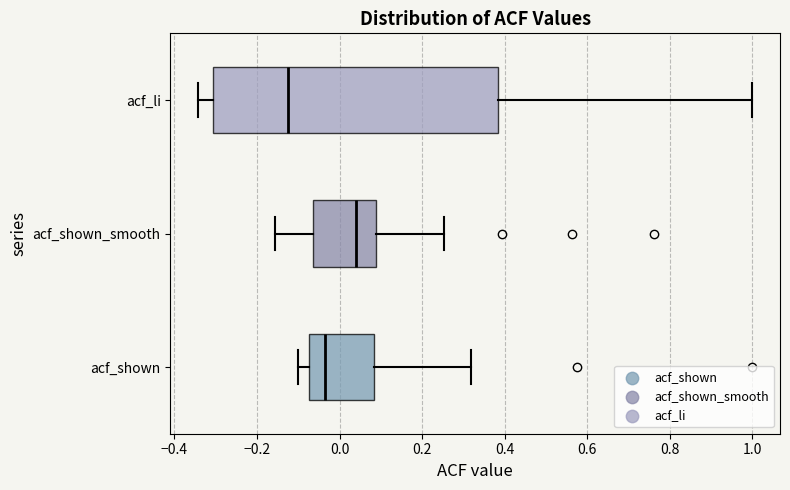

Reading bottom to top, read every box against the x-axis: the position of its median line, the range the box covers, and the ends of its whiskers. The values are not printed on the chart, so give them approximately, as read against the axis.

acf_shown: median -0.04, box -0.08 to 0.08, whiskers -0.10 to 0.32
acf_shown_smooth: median 0.04, box -0.06 to 0.08, whiskers -0.16 to 0.26
acf_li: median -0.12, box -0.30 to 0.38, whiskers -0.34 to 1.00